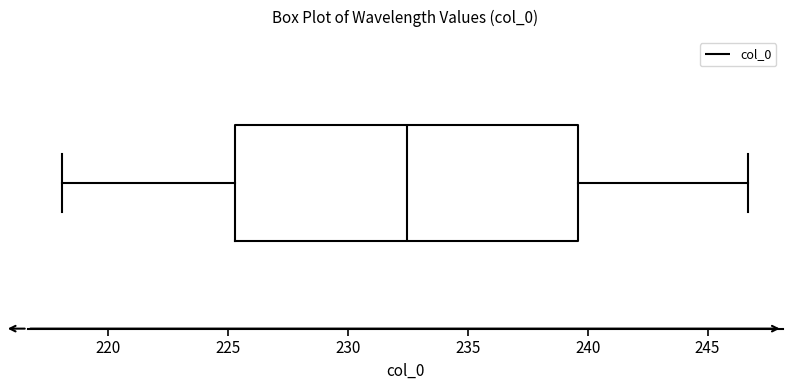

Transcribe this box plot: give where the median line is, the range the box spans, and where the two whiskers end, as read against the x-axis. The values are not printed on the chart, so give them approximately, as read against the axis.

median 232.5, box 225.5 to 239.5, whiskers 218.0 to 246.5